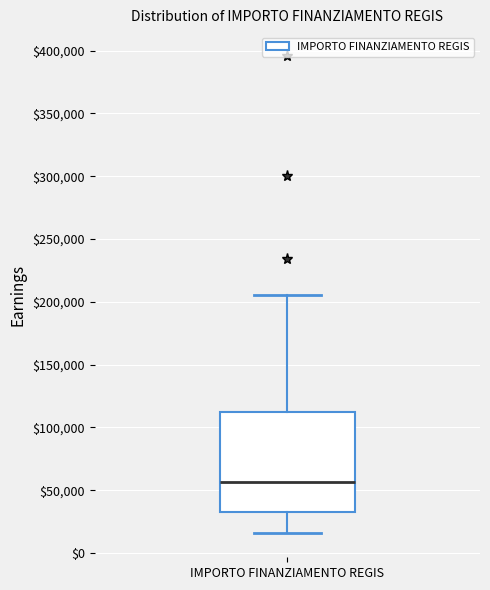

Where is the upper edge of the box for IMPORTO FINANZIAMENTO REGIS on the y-axis? The values are not printed on the chart, so give them approximately, as read against the axis.

115000